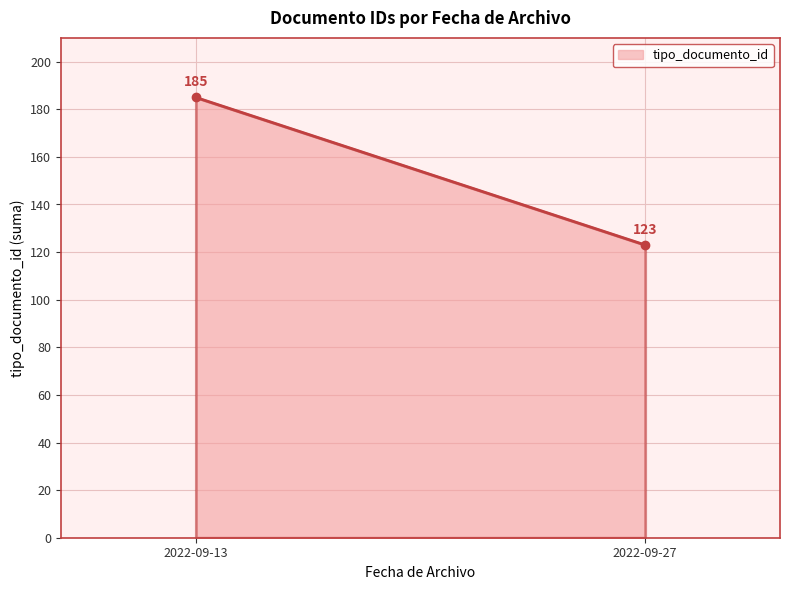

Reading right to left, transcribe all the data shown in this chart.

2022-09-27=123	2022-09-13=185